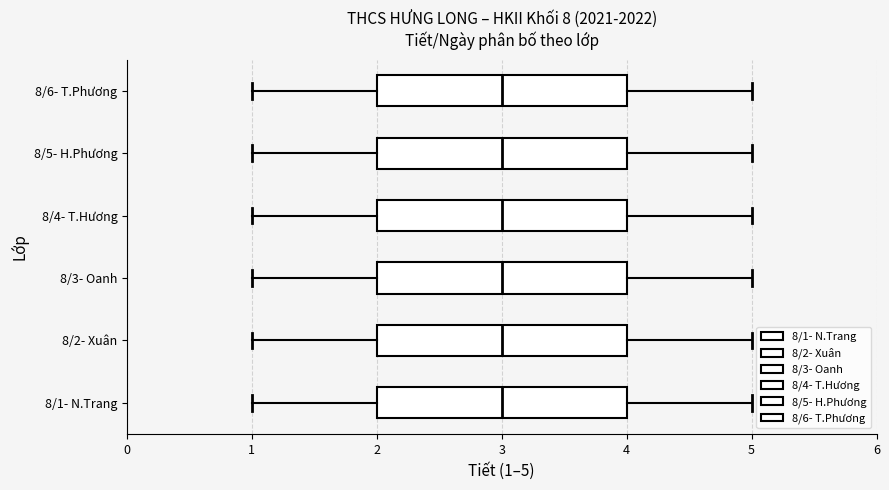

Reading bottom to top, read every box against the x-axis: the position of its median line, the range the box covers, and the ends of its whiskers. The values are not printed on the chart, so give them approximately, as read against the axis.

8/1- N.Trang: median 3, box 2 to 4, whiskers 1 to 5
8/2- Xuân: median 3, box 2 to 4, whiskers 1 to 5
8/3- Oanh: median 3, box 2 to 4, whiskers 1 to 5
8/4- T.Hương: median 3, box 2 to 4, whiskers 1 to 5
8/5- H.Phương: median 3, box 2 to 4, whiskers 1 to 5
8/6- T.Phương: median 3, box 2 to 4, whiskers 1 to 5